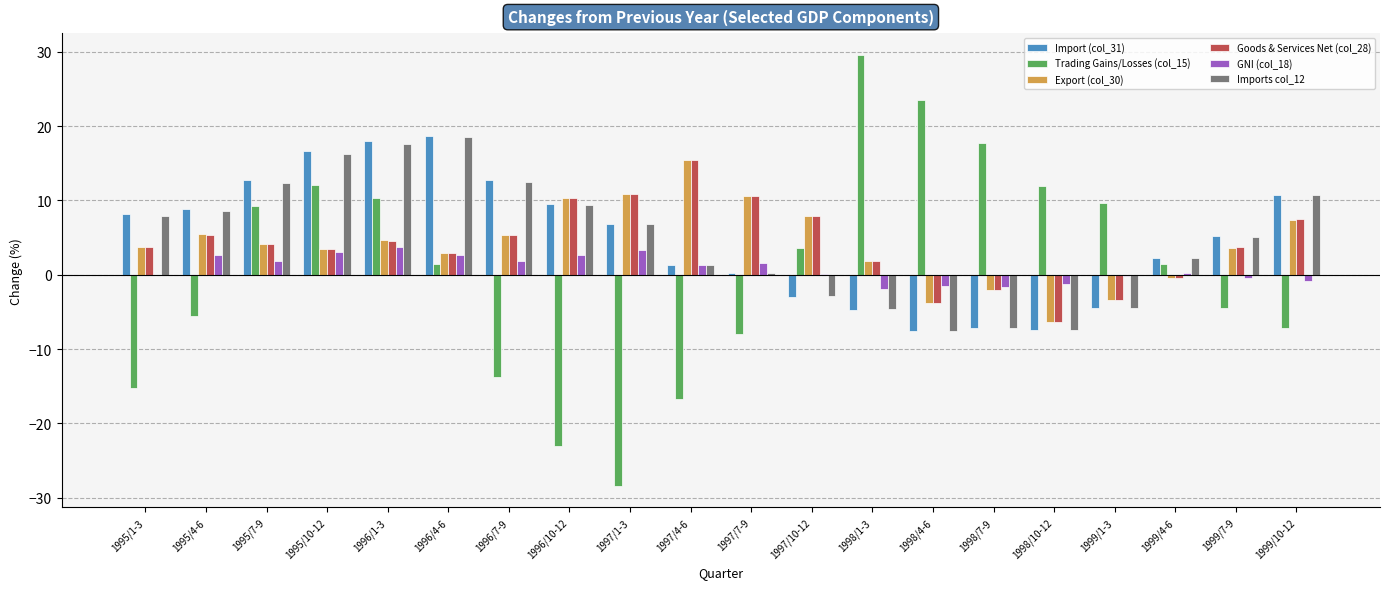

What is the spread (max minus min) of values at 1997/10-12?

10.9